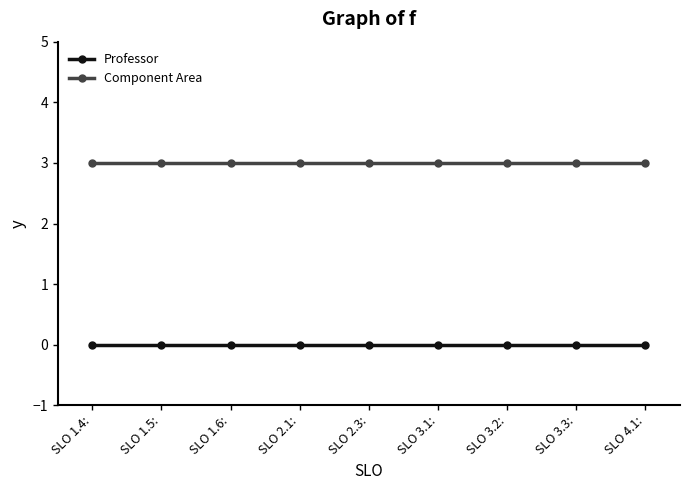

Is it true that Component Area equals 3 at SLO 1.6:?

True